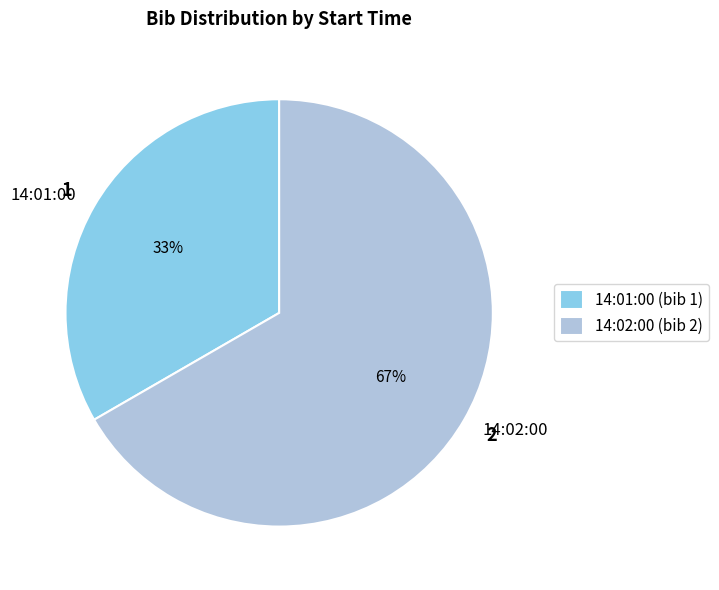

To the nearest percent, what is the average slice percentage?

50%